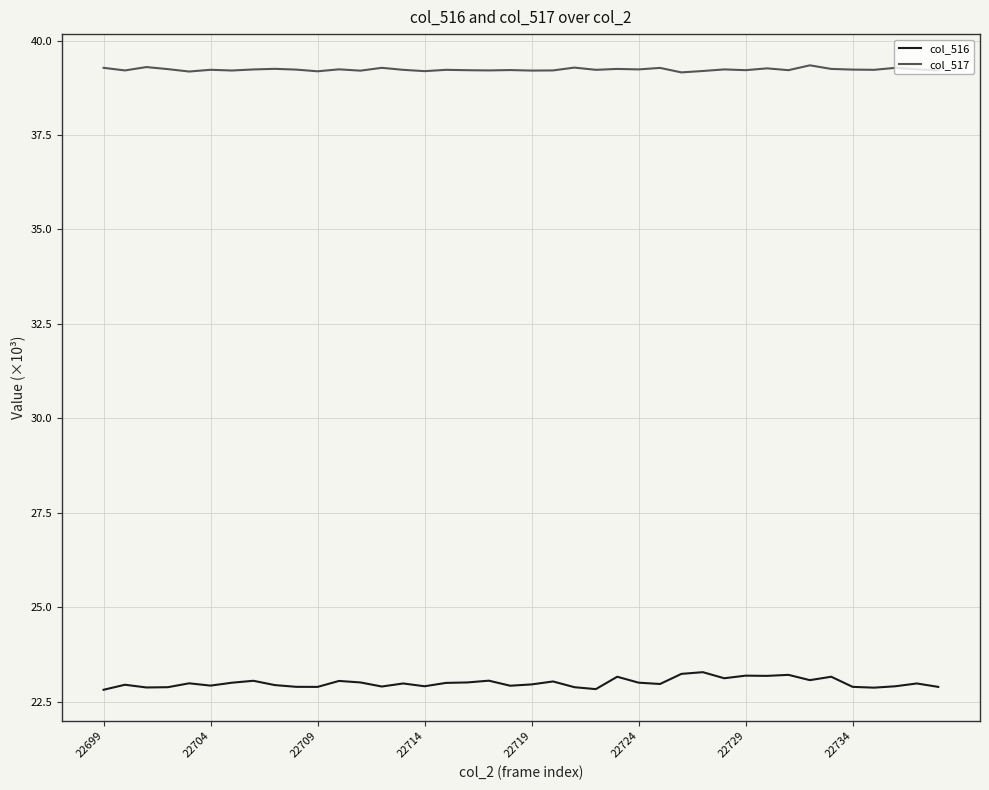

List the series in order of their overall mean, lowest first.

col_516, col_517